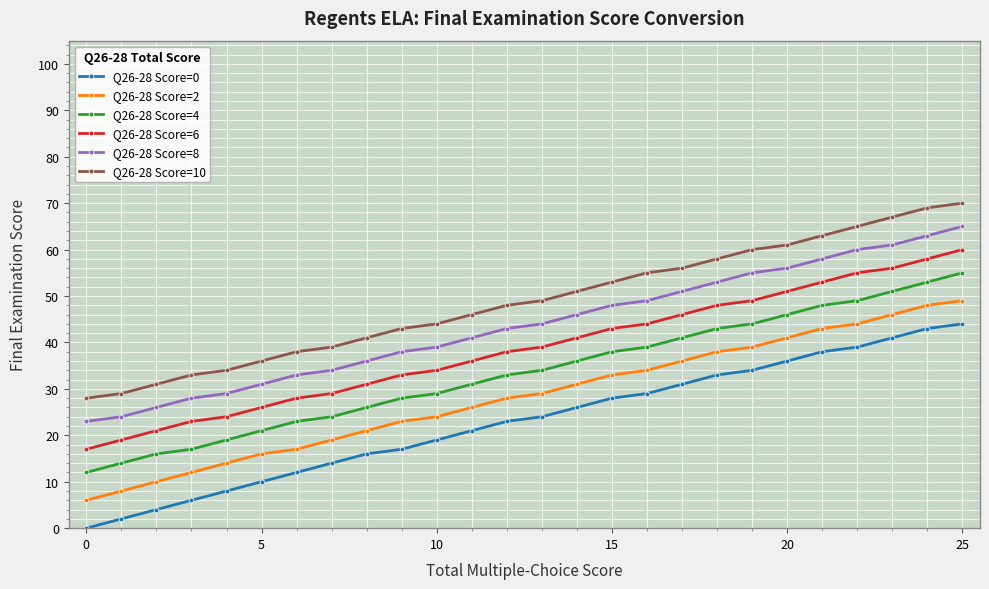

Is this an area chart (filled region under the line)?

No